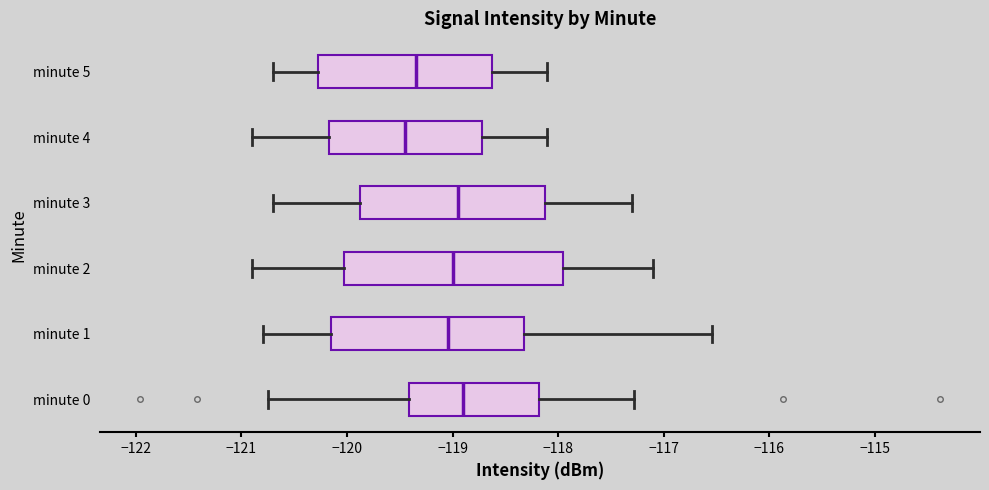

Which box has the furthest to the left median line?

minute 4